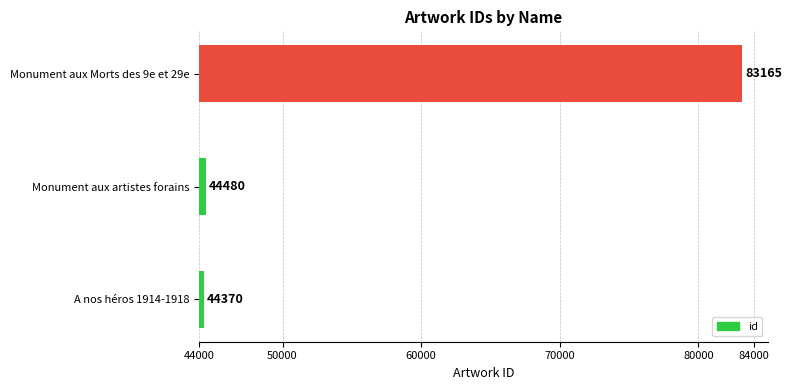

What is the ratio of the value at Monument aux Morts des 9e et 29e to the value at Monument aux artistes forains?

1.9